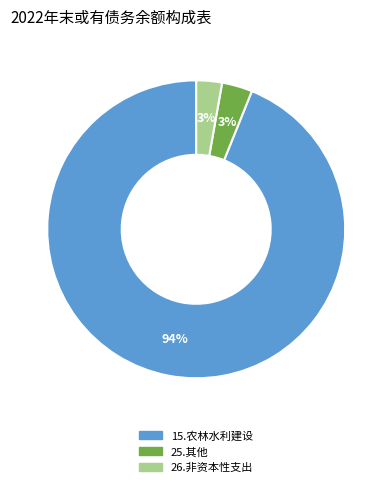

Between 26.非资本性支出 and 15.农林水利建设, which is larger?

15.农林水利建设